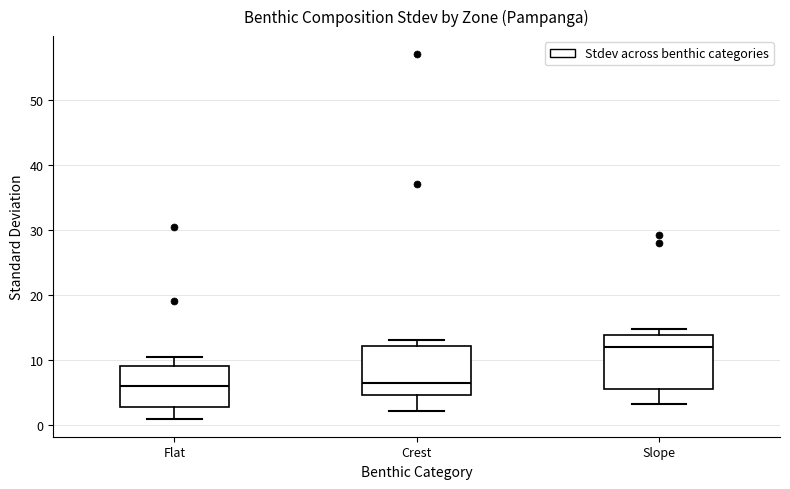

Reading left to right, transcribe this box plot: for each box, give where its median line is, the range the box spans, and where its two whiskers end, as read against the y-axis. The values are not printed on the chart, so give them approximately, as read against the axis.

Flat: median 6, box 3 to 9, whiskers 1 to 11
Crest: median 7, box 5 to 12, whiskers 2 to 13
Slope: median 12, box 6 to 14, whiskers 3 to 15